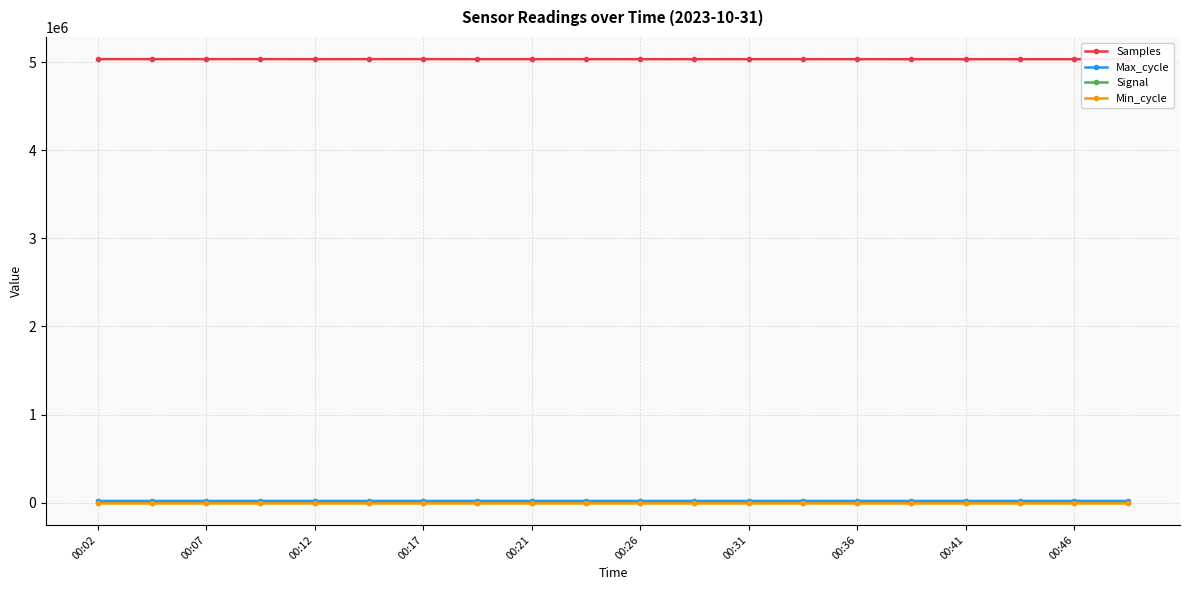

What is the minimum value for Signal?

-71